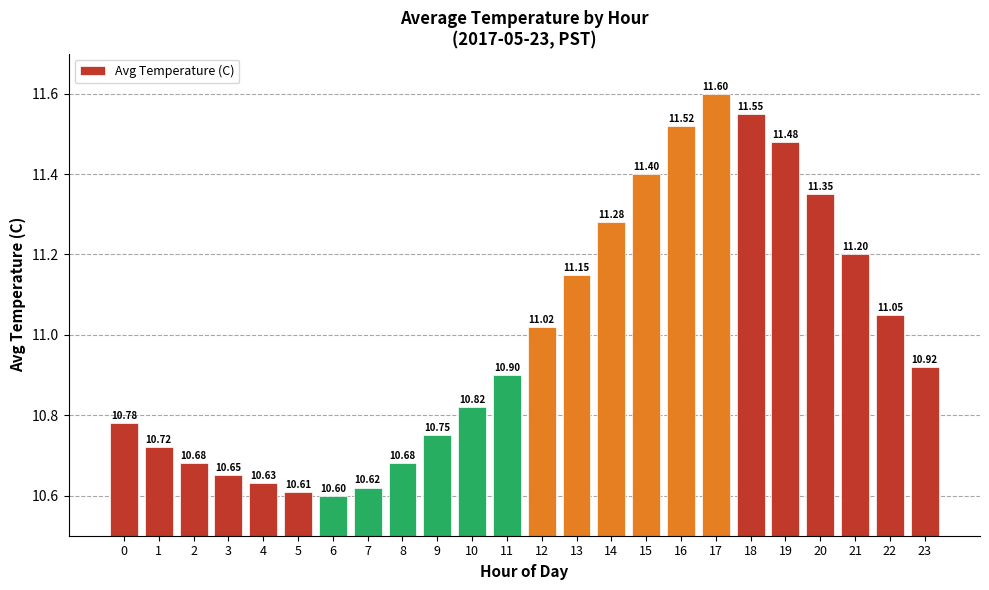

The chart shows a value of 18.0 at 12. True or false?

False